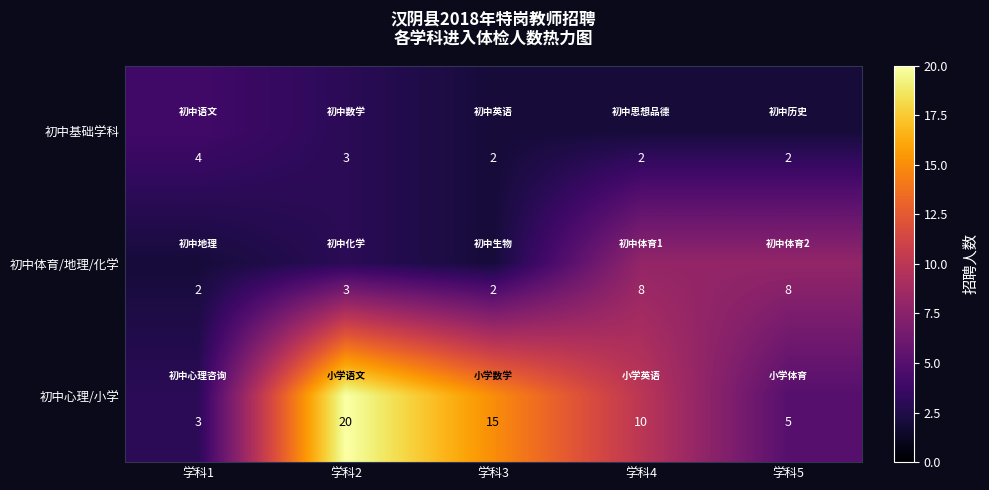

Reading left to right, what are all the values shown in this chart?

初中基础学科: 4	3	2	2	2
初中体育/地理/化学: 2	3	2	8	8
初中心理/小学: 3	20	15	10	5